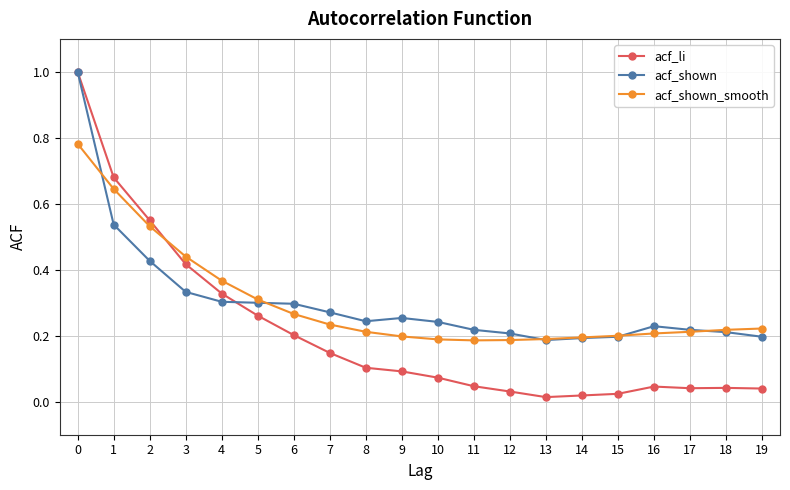

Between 5 and 10, which series saw the biggest shift?

acf_li